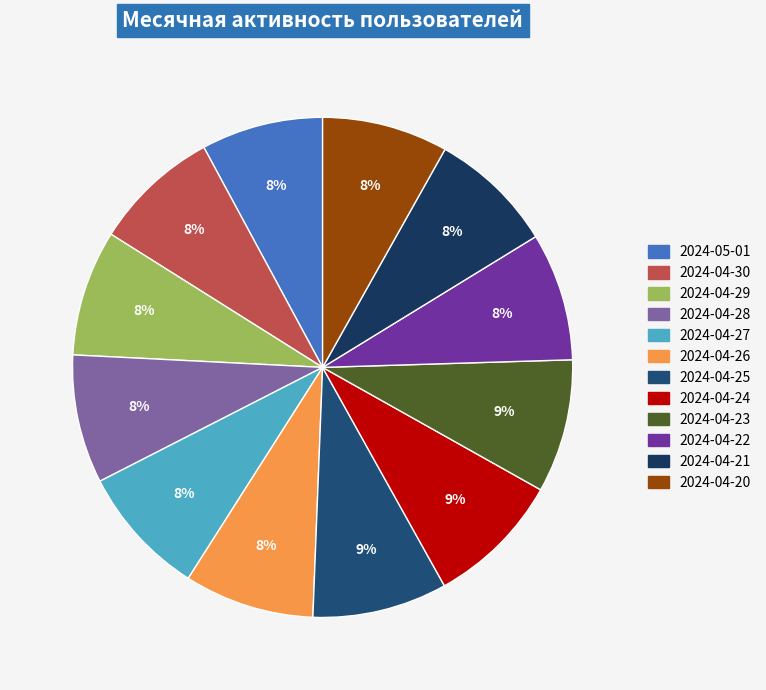

What is the ratio of the value at 2024-04-20 to the value at 2024-04-29?

1.0